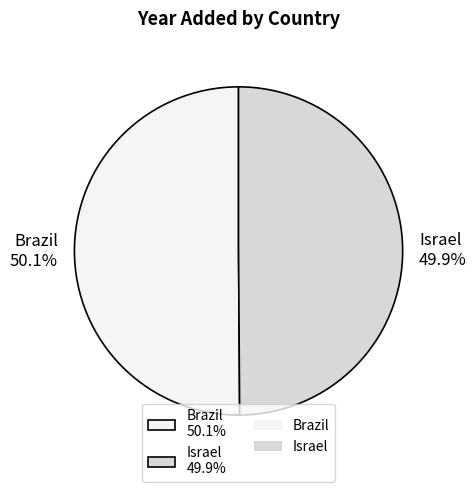

To the nearest percent, what is the combined percentage of Brazil and Israel?

100%